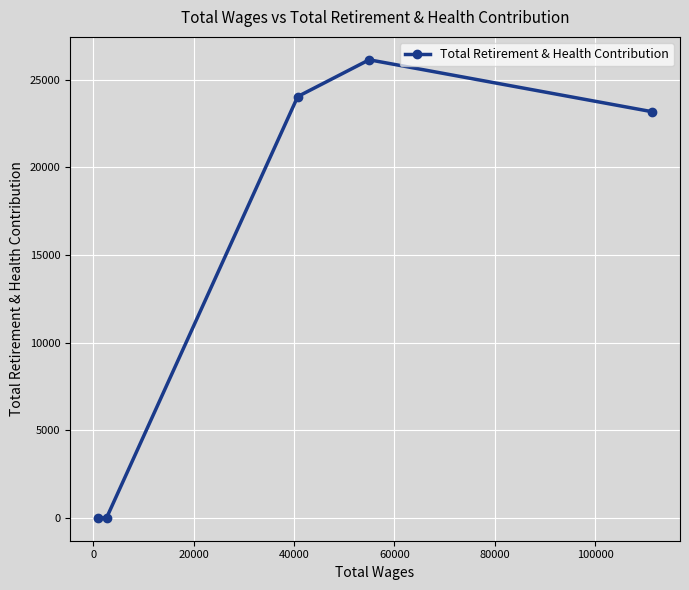

Reading right to left, extract all data points from this chart.

23171	26136	24038	0	0